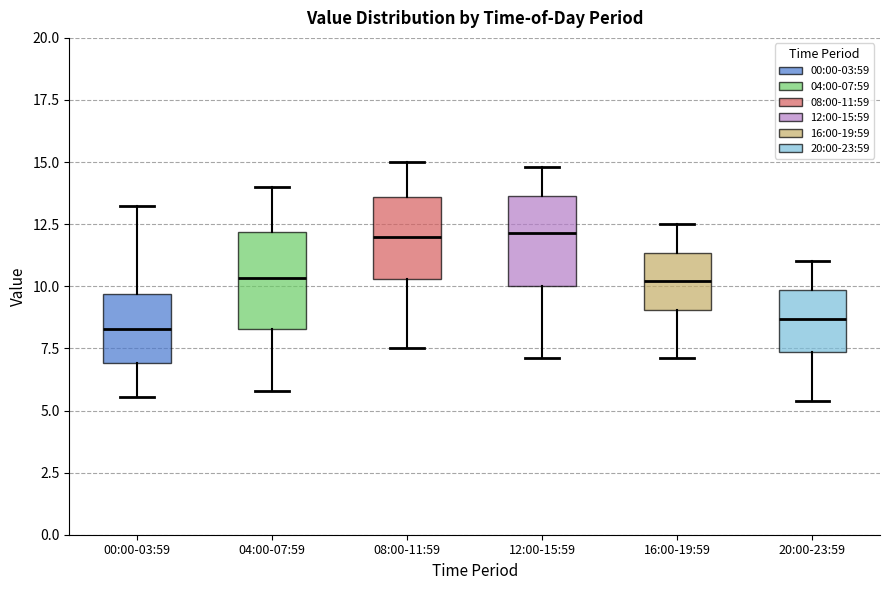

Reading left to right, read every box against the y-axis: the position of its median line, the range the box covers, and the ends of its whiskers. The values are not printed on the chart, so give them approximately, as read against the axis.

00:00-03:59: median 8.5, box 7.0 to 9.5, whiskers 5.5 to 13.0
04:00-07:59: median 10.5, box 8.5 to 12.0, whiskers 6.0 to 14.0
08:00-11:59: median 12.0, box 10.5 to 13.5, whiskers 7.5 to 15.0
12:00-15:59: median 12.0, box 10.0 to 13.5, whiskers 7.0 to 15.0
16:00-19:59: median 10.0, box 9.0 to 11.5, whiskers 7.0 to 12.5
20:00-23:59: median 8.5, box 7.5 to 10.0, whiskers 5.5 to 11.0